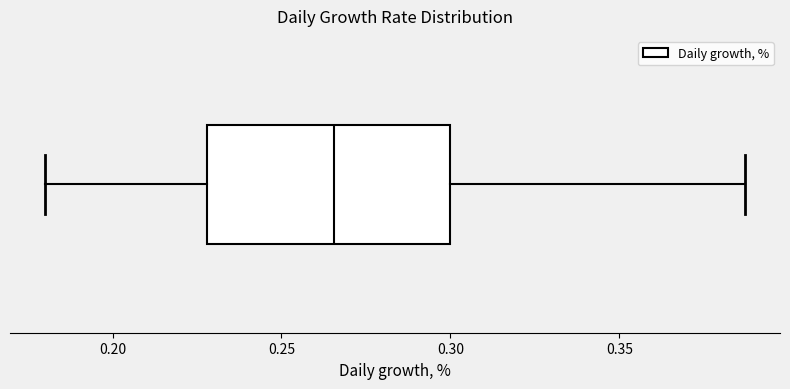

Where does the median line of the box sit on the x-axis? The values are not printed on the chart, so give them approximately, as read against the axis.

0.265